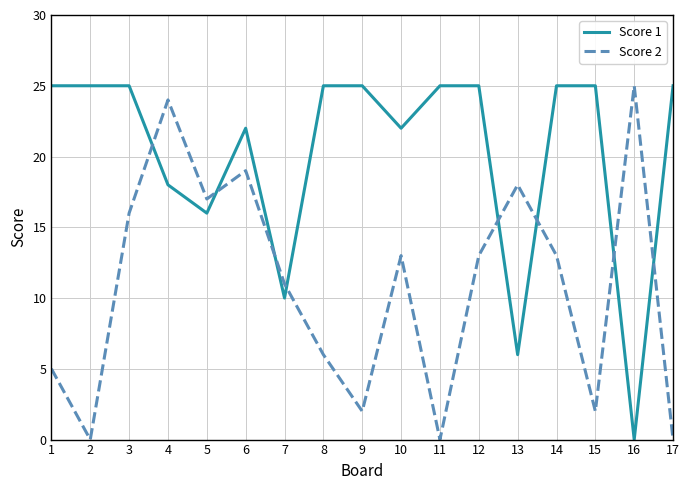

What is the difference between the Score 1 values at 7 and 1?

15